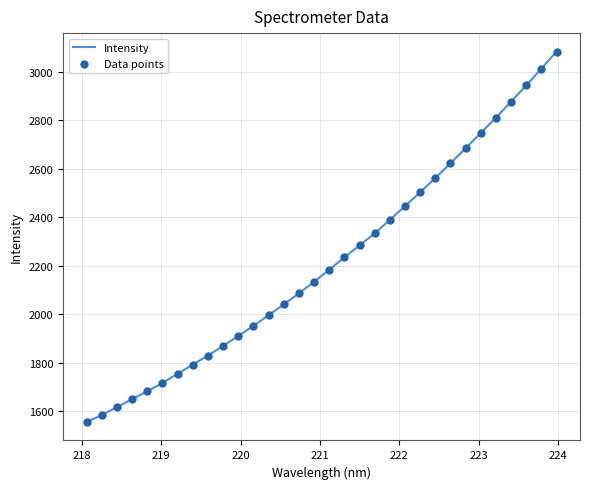

What is the greatest value displayed?

3082.9